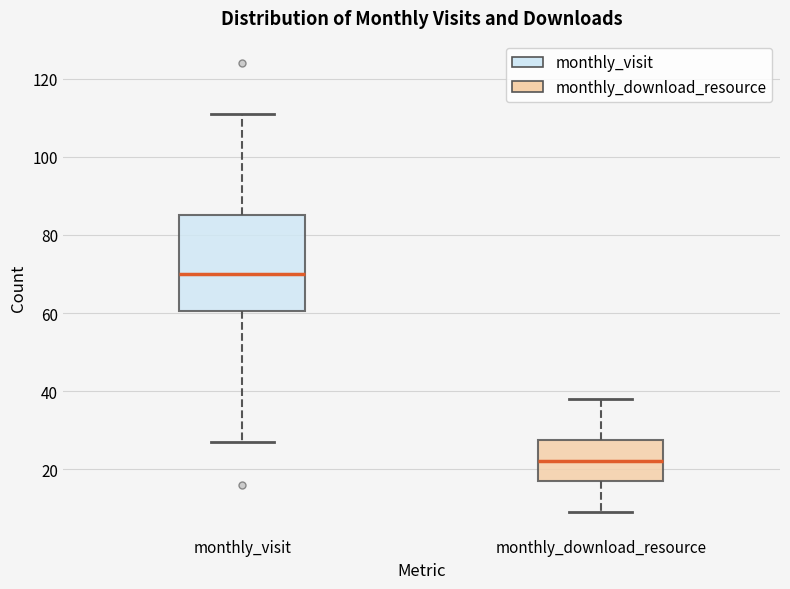

Reading left to right, transcribe this box plot: for each box, give where its median line is, the range the box spans, and where its two whiskers end, as read against the y-axis. The values are not printed on the chart, so give them approximately, as read against the axis.

monthly_visit: median 70, box 60 to 86, whiskers 28 to 112
monthly_download_resource: median 22, box 18 to 28, whiskers 10 to 38